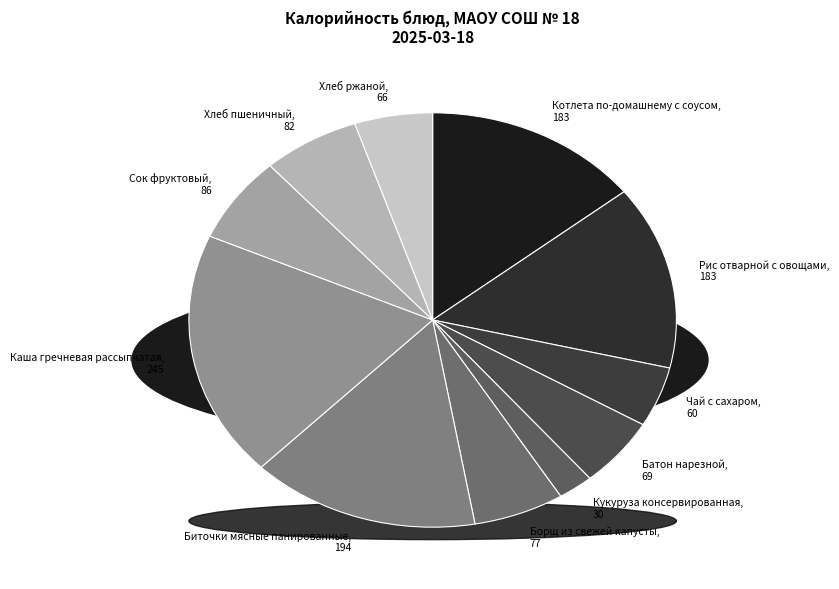

Rank the categories by value from highest to lowest.

Каша гречневая рассыпчатая, Биточки мясные панированные, Котлета по-домашнему с соусом, Рис отварной с овощами, Сок фруктовый, Хлеб пшеничный, Борщ из свежей капусты, Батон нарезной, Хлеб ржаной, Чай с сахаром, Кукуруза консервированная